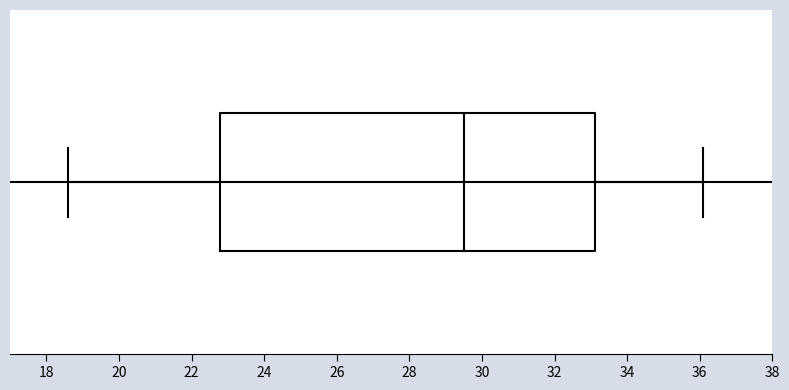

Transcribe this box plot: give where the median line is, the range the box spans, and where the two whiskers end, as read against the x-axis. The values are not printed on the chart, so give them approximately, as read against the axis.

median 29.6, box 22.8 to 33.2, whiskers 18.6 to 36.2